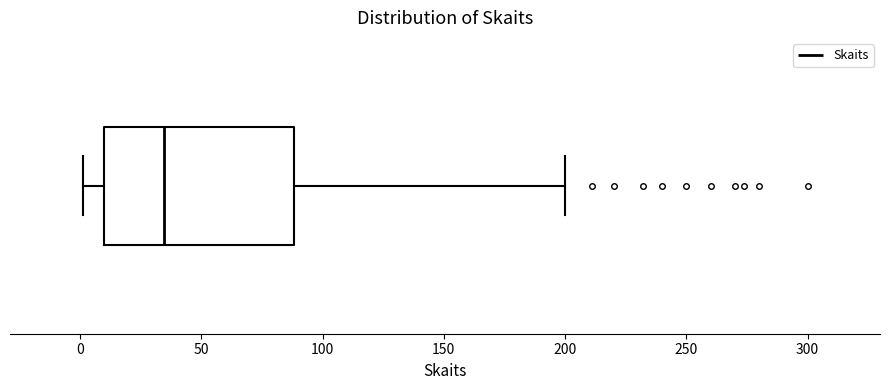

Read this box plot against the x-axis: the position of the median line, the range covered by the box, and the ends of both whiskers. The values are not printed on the chart, so give them approximately, as read against the axis.

median 35, box 10 to 90, whiskers 0 to 200